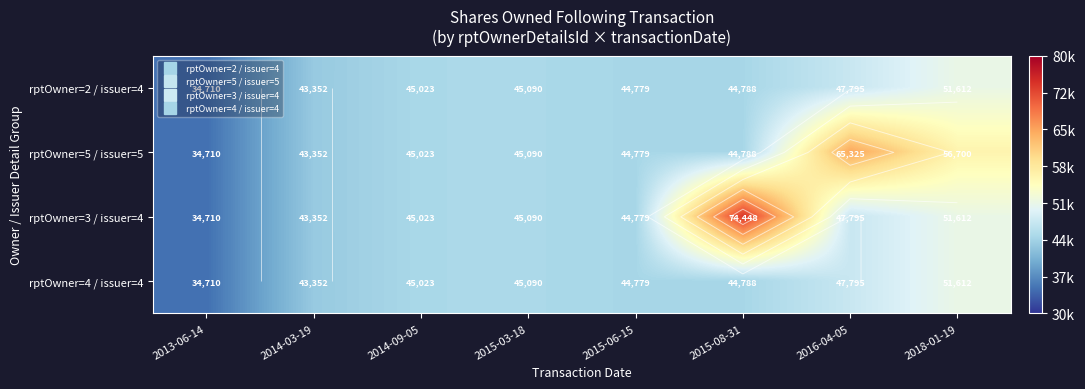

What is the average value of the rptOwner=2 / issuer=4 series?

44644